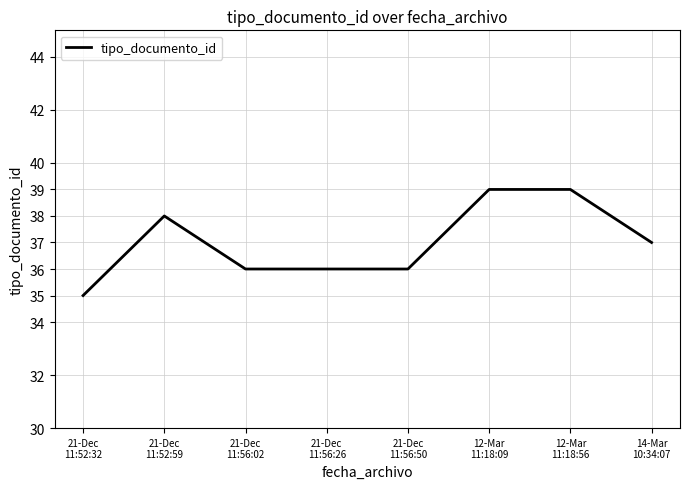

Where is the data nearest to the value 37?

14-Mar
10:34:07